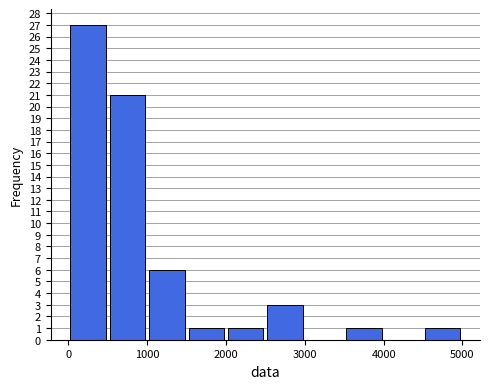

Which range on the x-axis has the tallest bar?

0 to 500